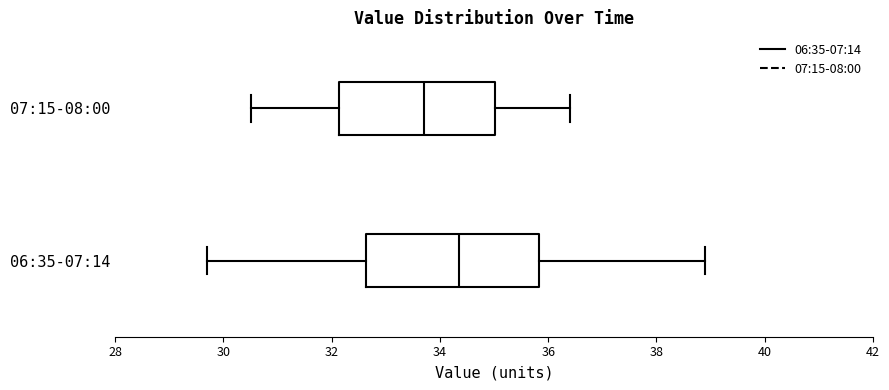

Which box's median line is the furthest to the right?

06:35-07:14